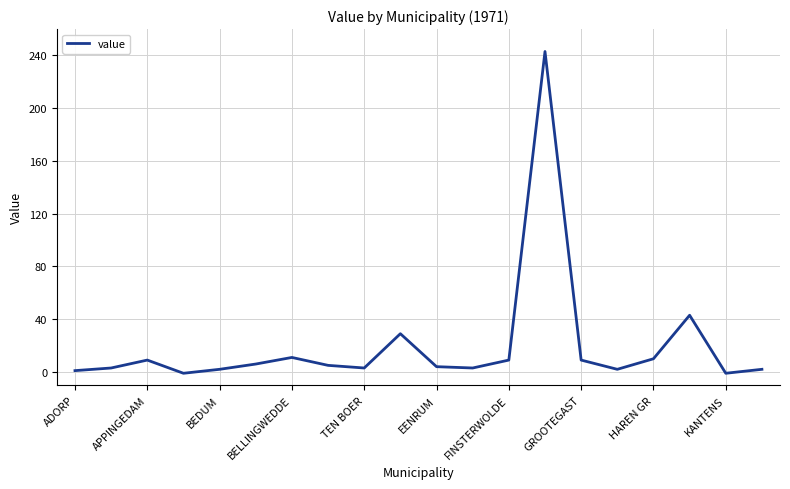

What is the maximum value shown in the chart?

243